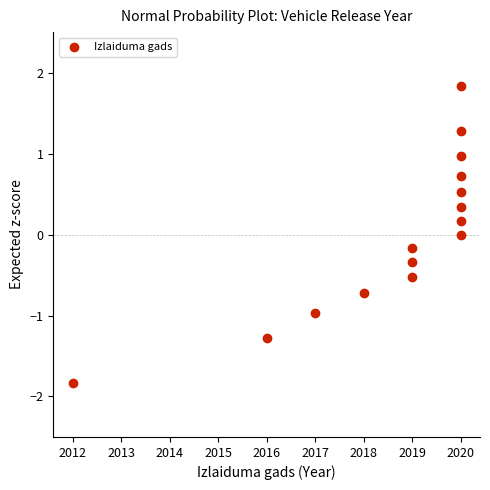

What is the range of X values (max minus min)?

8.0